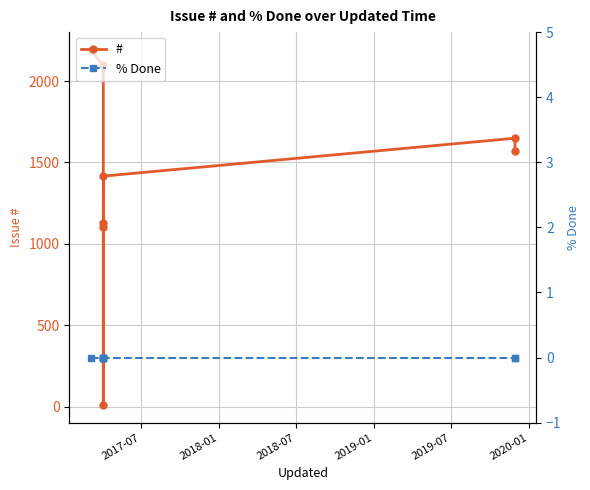

What is the lowest value of the # series?

10